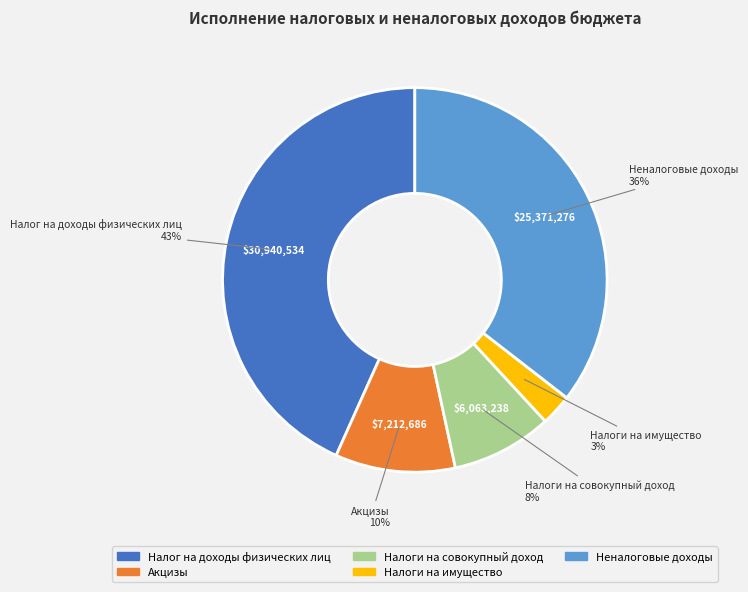

Count the number of slices in the pie.

5